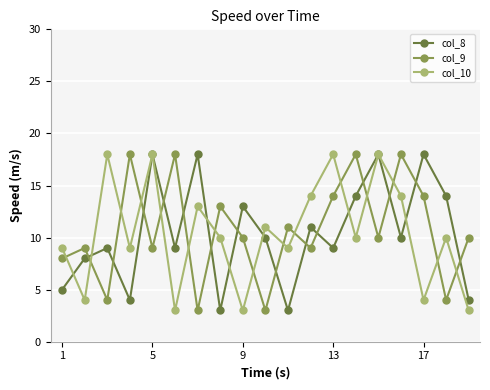

What are all the series names shown in the legend?

col_8, col_9, col_10